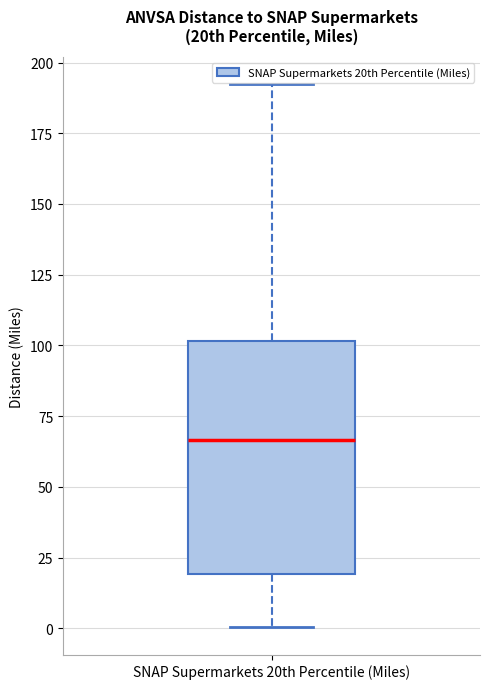

Read this box plot against the y-axis: the position of the median line, the range covered by the box, and the ends of both whiskers. The values are not printed on the chart, so give them approximately, as read against the axis.

median 65, box 20 to 100, whiskers 0 to 190